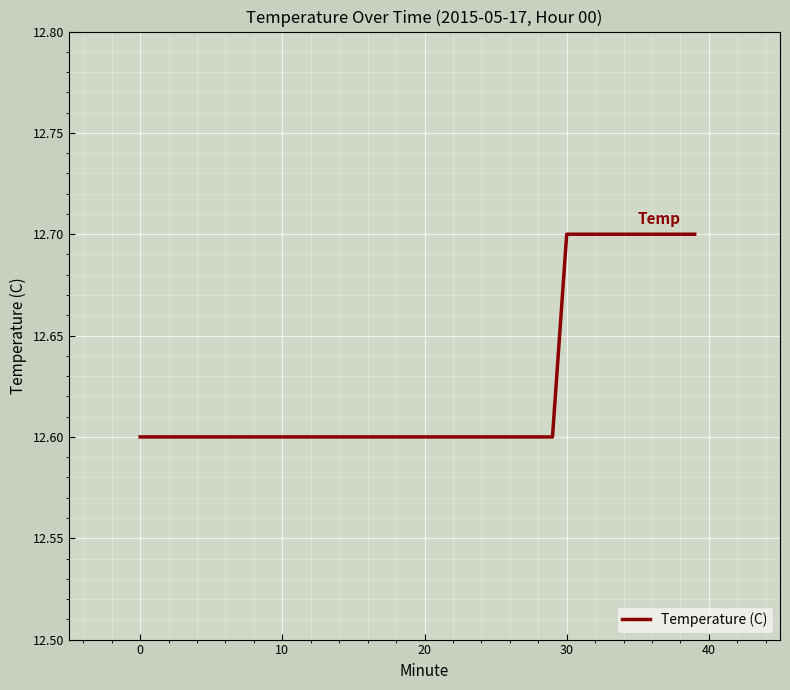

What is the minimum value shown in the chart?

12.6